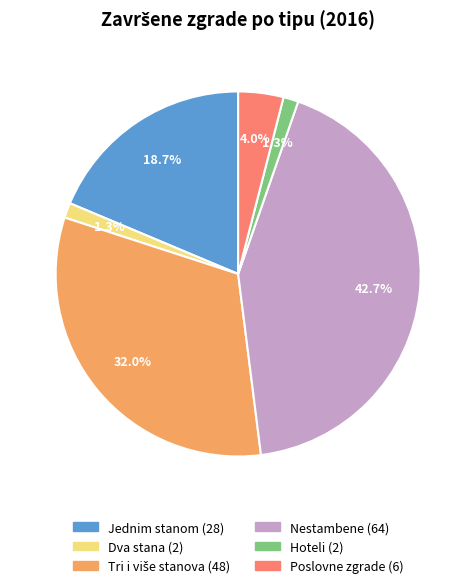

Is there a majority slice in this chart?

No